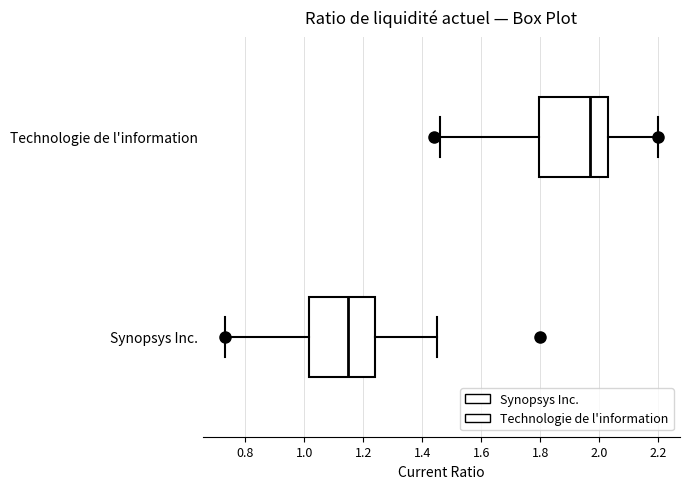

Where does the median line of the box for Synopsys Inc. sit on the x-axis? The values are not printed on the chart, so give them approximately, as read against the axis.

1.16